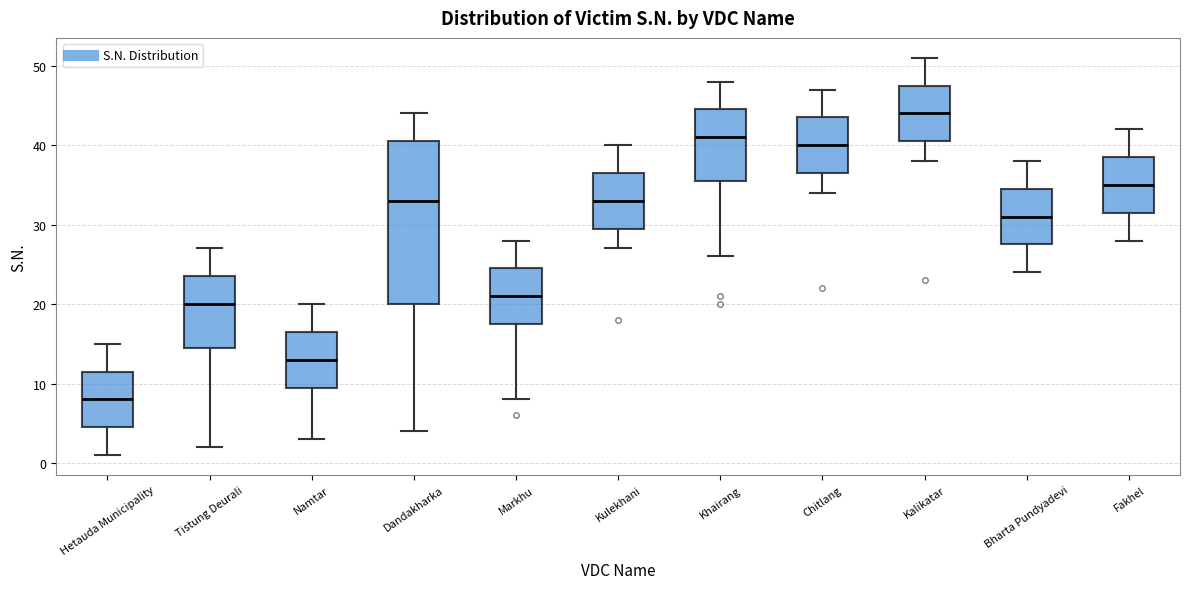

Reading left to right, transcribe this box plot: for each box, give where its median line is, the range the box spans, and where its two whiskers end, as read against the y-axis. The values are not printed on the chart, so give them approximately, as read against the axis.

Hetauda Municipality: median 8, box 5 to 12, whiskers 1 to 15
Tistung Deurali: median 20, box 15 to 24, whiskers 2 to 27
Namtar: median 13, box 10 to 17, whiskers 3 to 20
Dandakharka: median 33, box 20 to 41, whiskers 4 to 44
Markhu: median 21, box 18 to 25, whiskers 8 to 28
Kulekhani: median 33, box 30 to 37, whiskers 27 to 40
Khairang: median 41, box 36 to 45, whiskers 26 to 48
Chitlang: median 40, box 37 to 44, whiskers 34 to 47
Kalikatar: median 44, box 41 to 48, whiskers 38 to 51
Bharta Pundyadevi: median 31, box 28 to 35, whiskers 24 to 38
Fakhel: median 35, box 32 to 39, whiskers 28 to 42